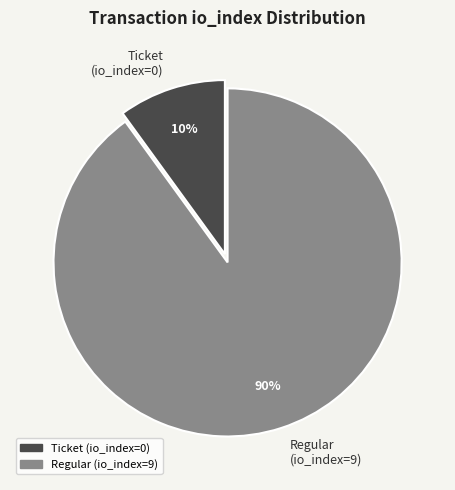

How many segments does this pie chart have?

2